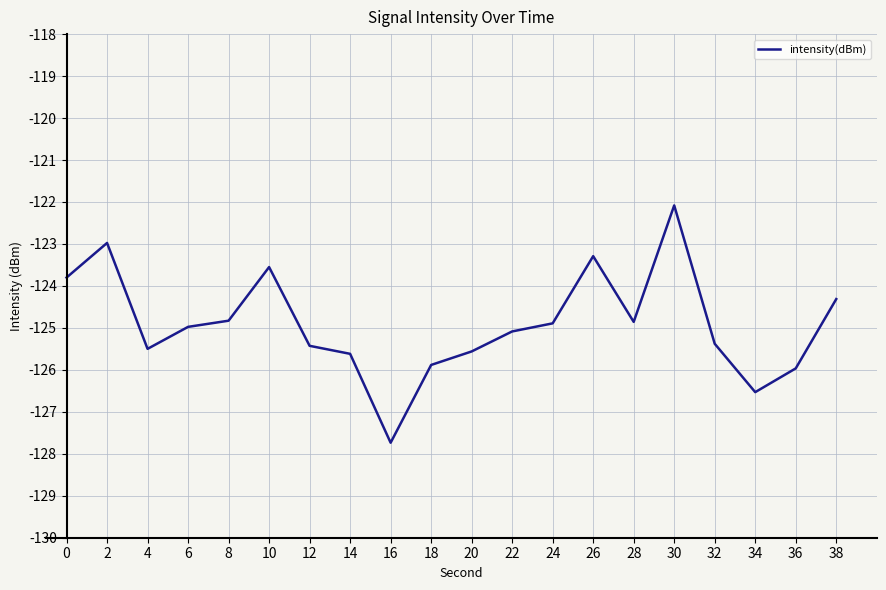

Is it true that the value at 12 is -125.4?

True